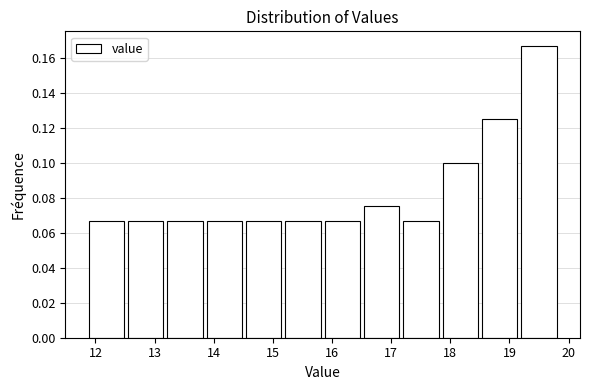

Reading left to right, transcribe this chart: for each bar, give the range it covers on the x-axis and its height. Neither the bar edges nor the heights are printed on the chart, so give them approximately, as read against the axes.

11.9 to 12.5: 0.066
12.5 to 13.2: 0.066
13.2 to 13.8: 0.066
13.8 to 14.5: 0.066
14.5 to 15.2: 0.066
15.2 to 15.8: 0.066
15.8 to 16.5: 0.066
16.5 to 17.2: 0.076
17.2 to 17.8: 0.066
17.8 to 18.5: 0.100
18.5 to 19.2: 0.126
19.2 to 19.8: 0.166